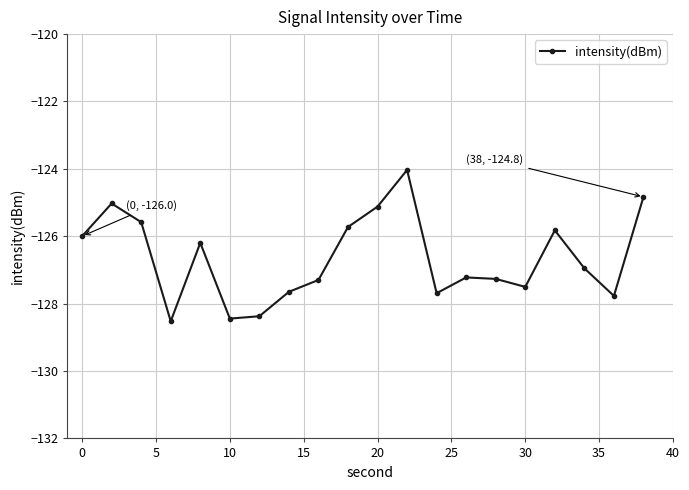

What is the difference between the maximum and second lowest values?

4.4